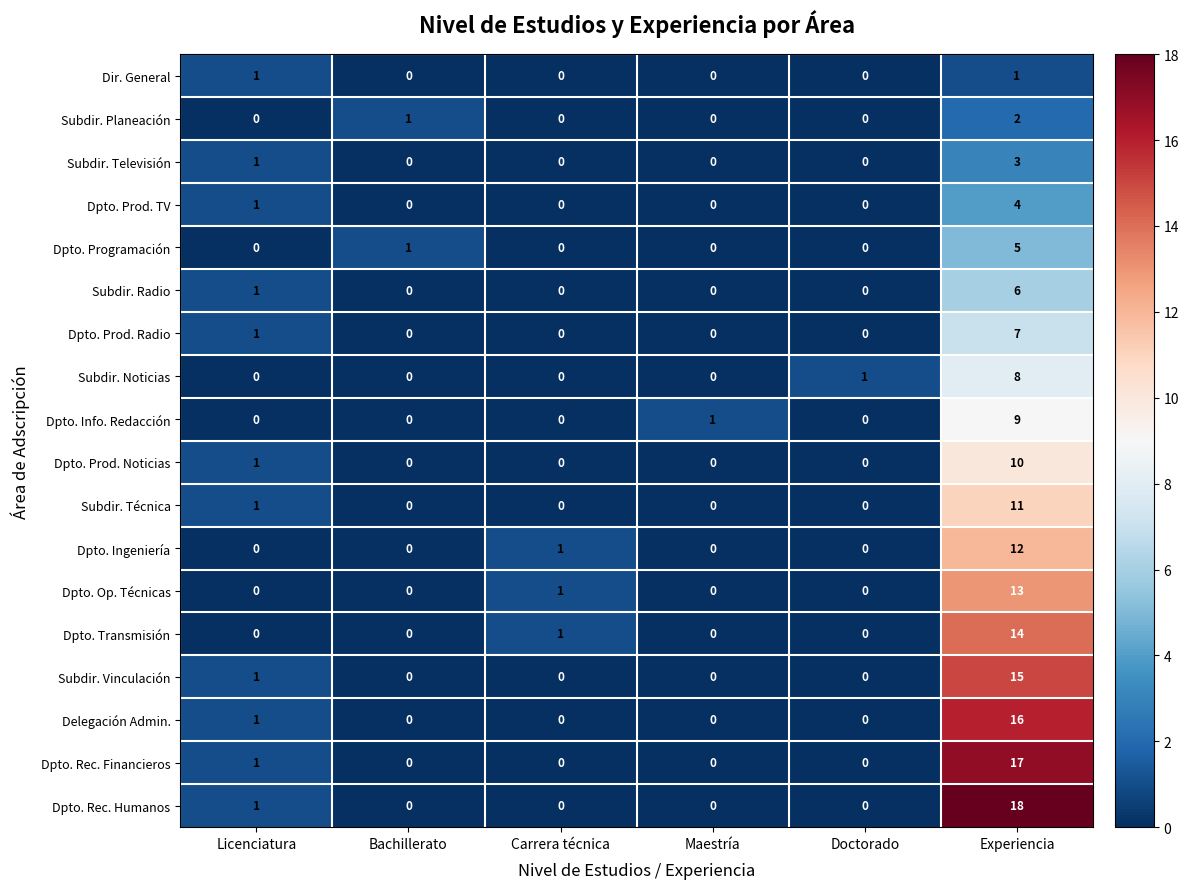

At which category is the sum across all series the highest?

Experiencia